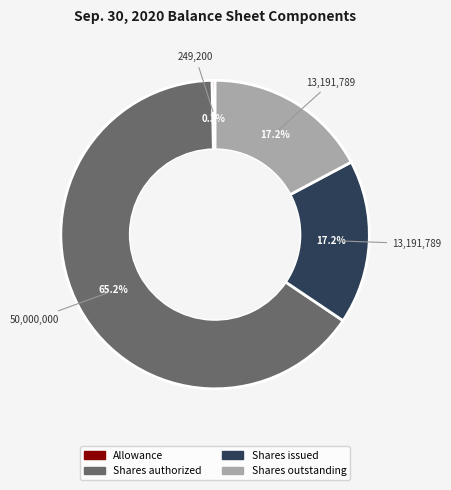

Is there any slice that represents more than half of the pie?

Yes